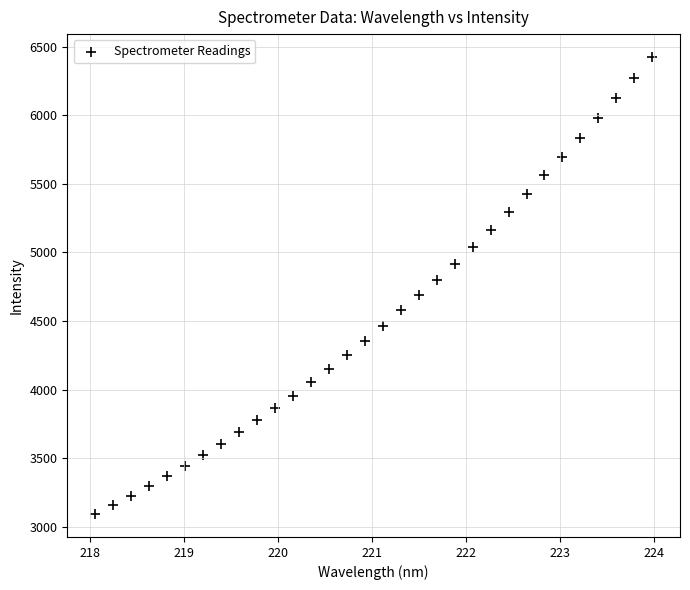

What is the range of X values (max minus min)?

5.9